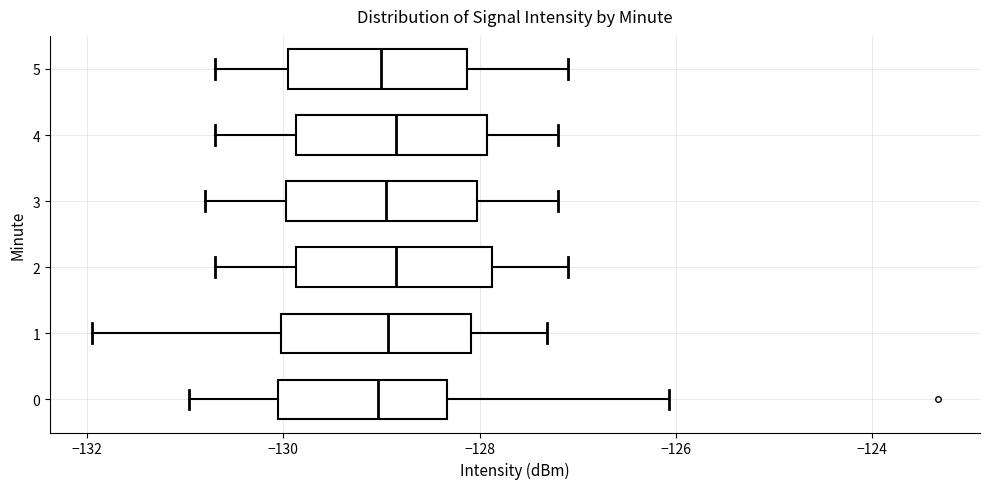

Reading bottom to top, read every box against the x-axis: the position of its median line, the range the box covers, and the ends of its whiskers. The values are not printed on the chart, so give them approximately, as read against the axis.

0: median -129.0, box -130.0 to -128.4, whiskers -131.0 to -126.0
1: median -129.0, box -130.0 to -128.0, whiskers -132.0 to -127.4
2: median -128.8, box -129.8 to -127.8, whiskers -130.6 to -127.0
3: median -129.0, box -130.0 to -128.0, whiskers -130.8 to -127.2
4: median -128.8, box -129.8 to -128.0, whiskers -130.6 to -127.2
5: median -129.0, box -130.0 to -128.2, whiskers -130.6 to -127.0